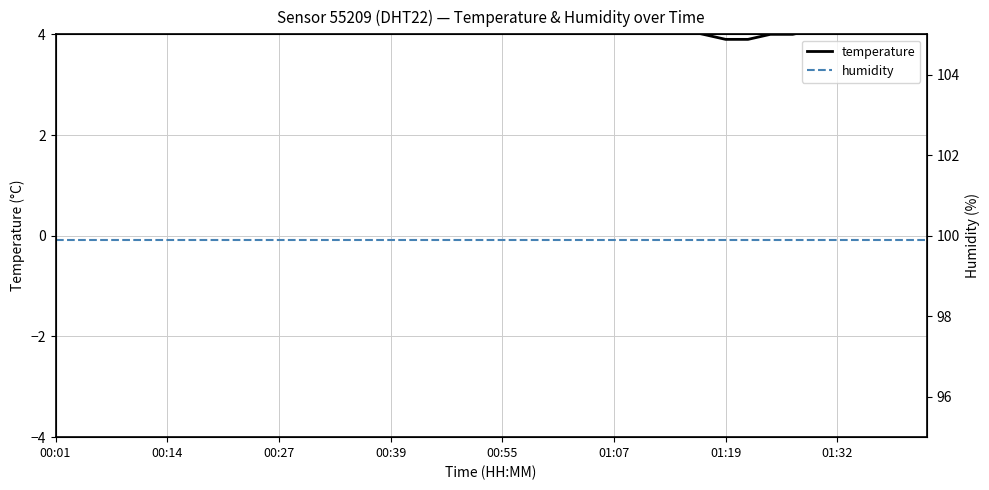

True or false: temperature has a value of 4.1 at 36.

True